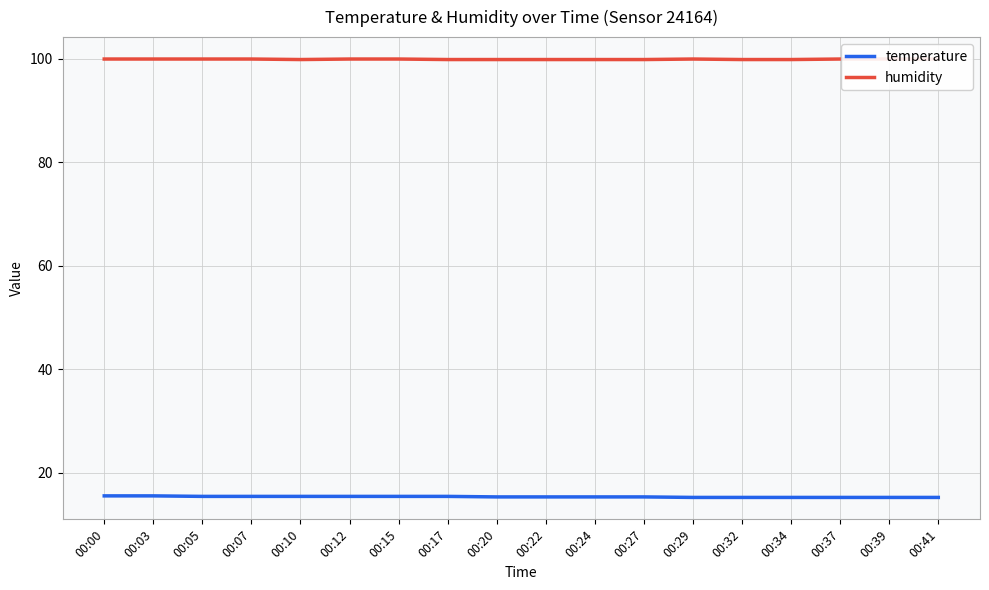

Which series changed the most between 00:00 and 00:29?

temperature